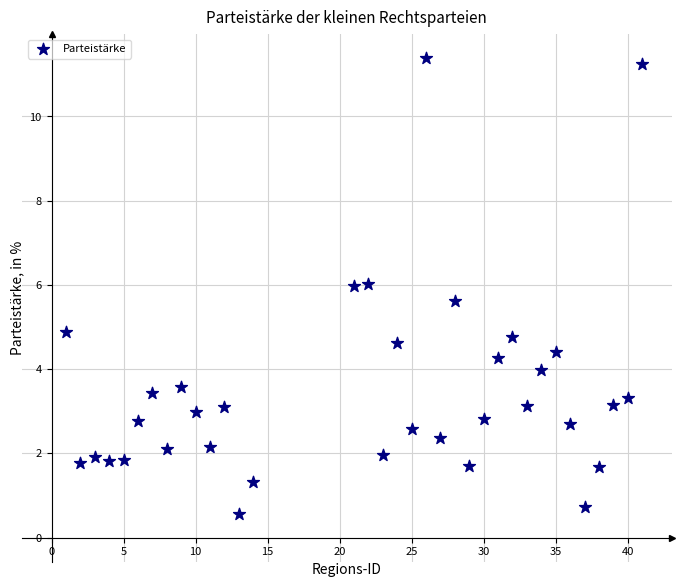

What is the range of Y values (max minus min)?

10.8